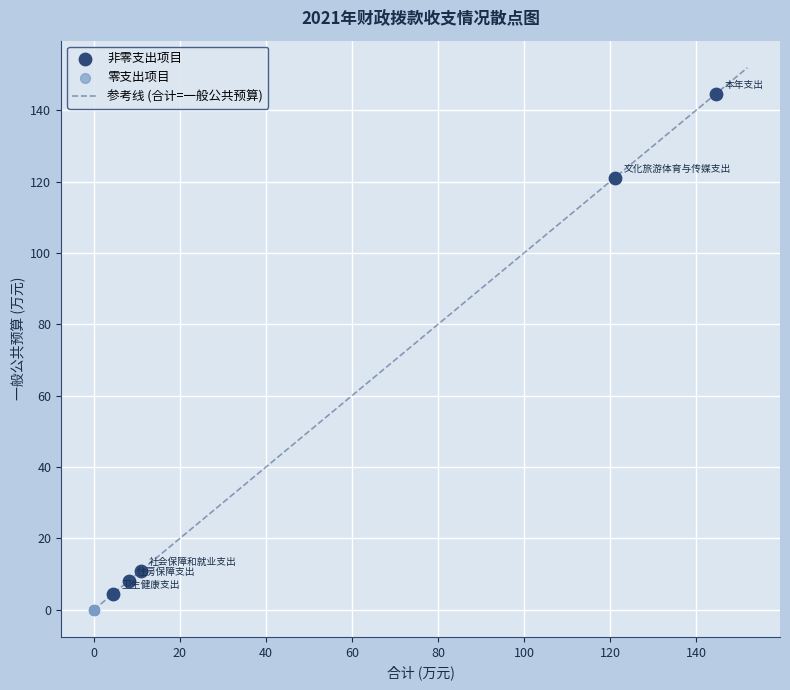

Which series reaches the maximum Y coordinate?

非零支出项目